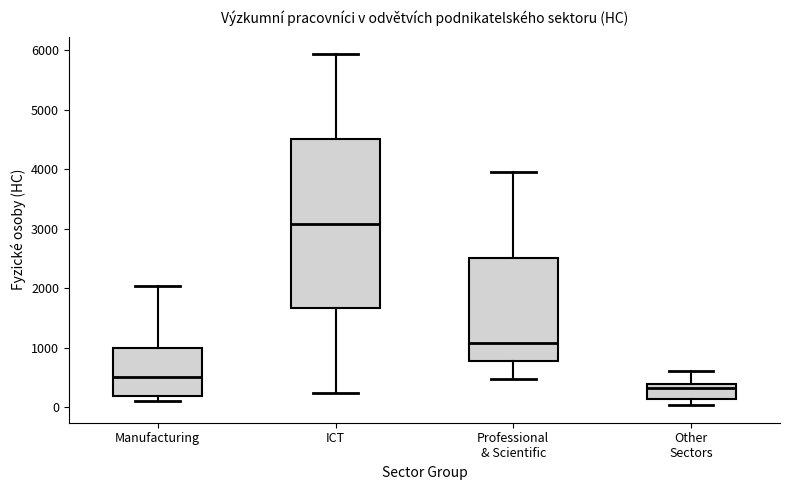

Which box's median line is the lowest?

Other Sectors